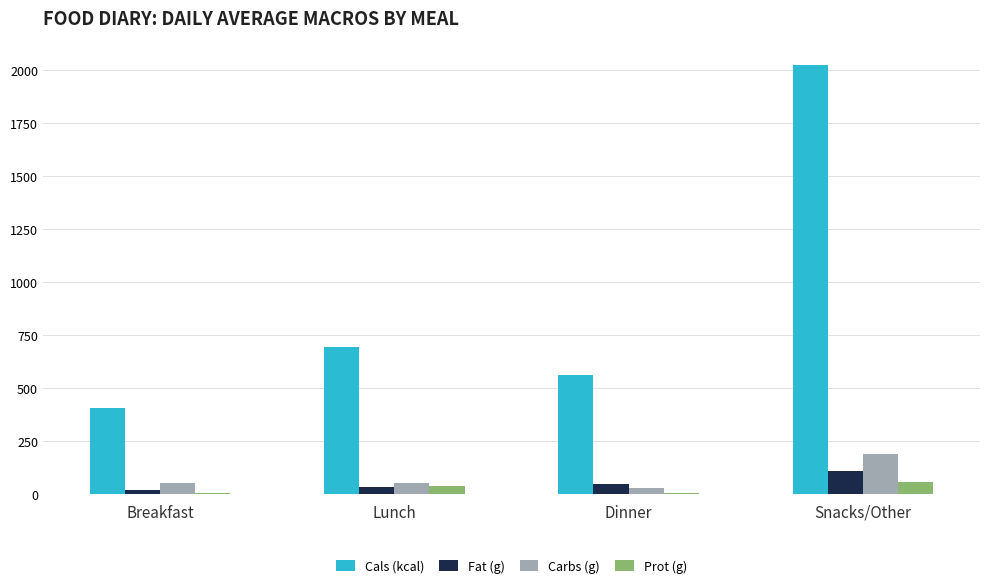

What is the maximum value shown in the chart?

2024.0